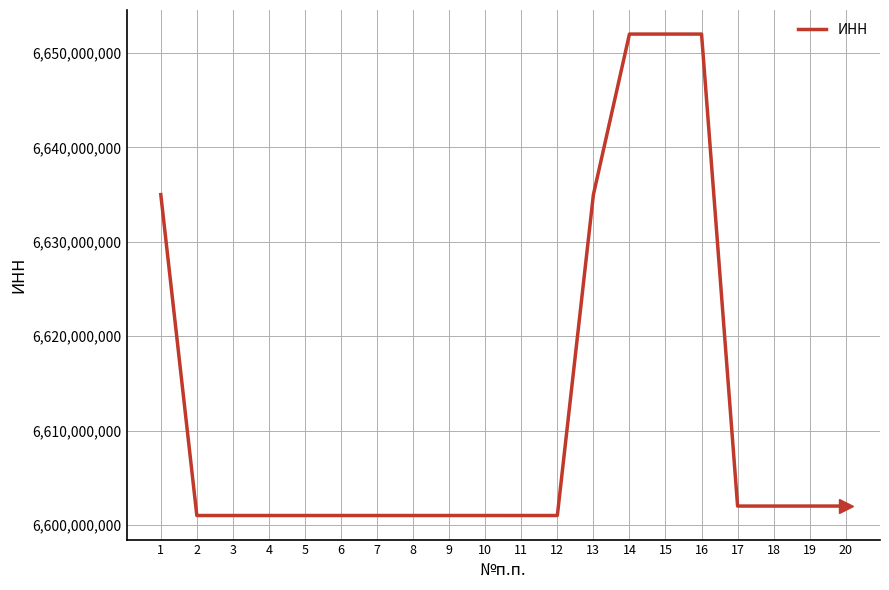

The chart shows a value of 8945453469 at 15. True or false?

False